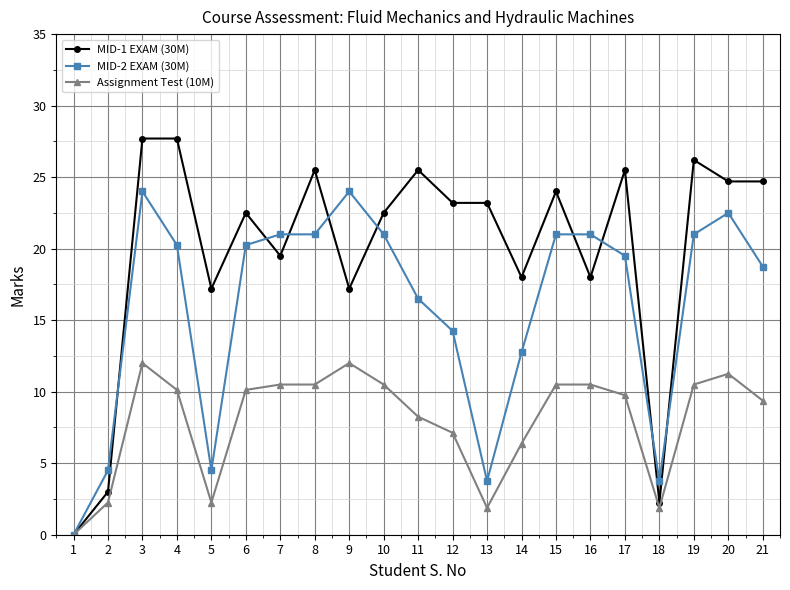

What is the value of the MID-2 EXAM (30M) point at the 13th from the left?

3.8